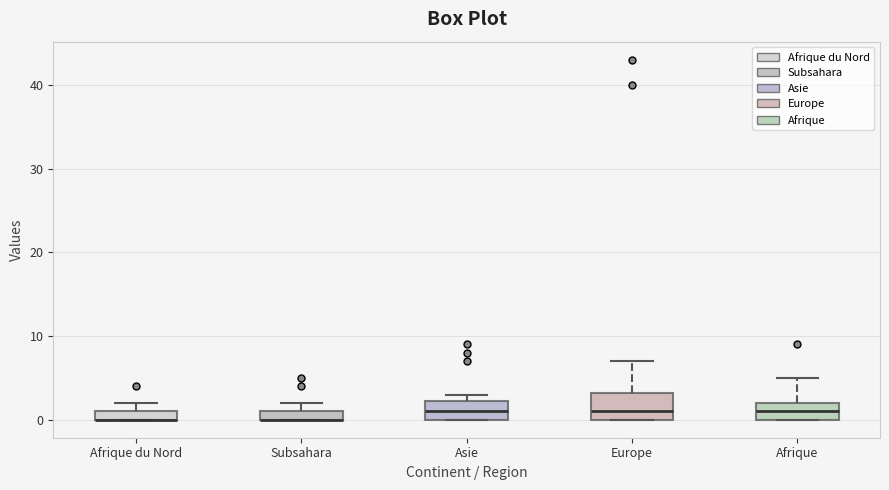

Which box is the tallest, from its lower edge to its upper edge?

Europe